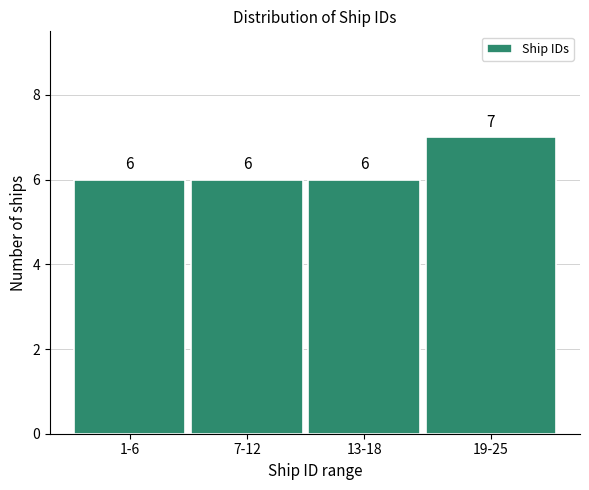

Reading left to right, list all the values displayed in this chart.

1-6=6	7-12=6	13-18=6	19-25=7